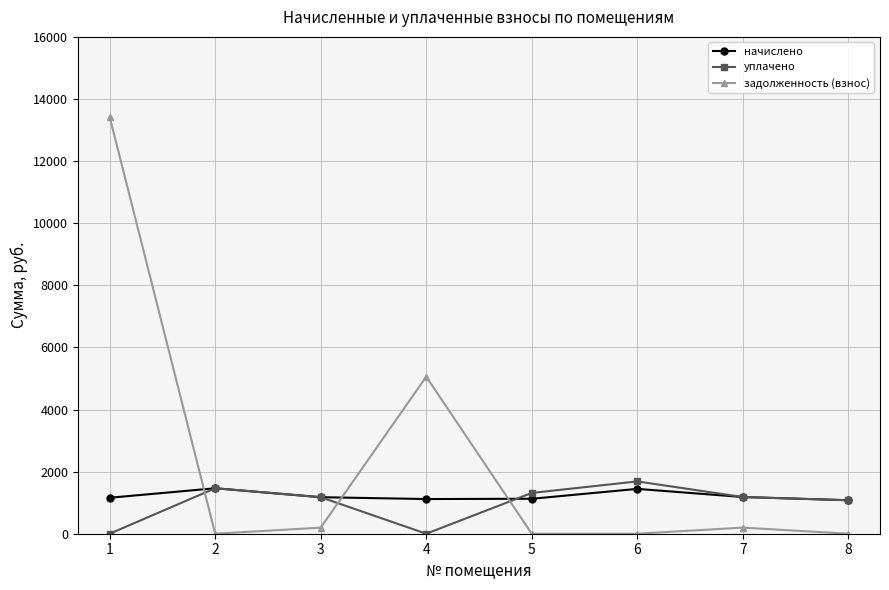

Rank the series by their maximum value, from highest to lowest.

задолженность (взнос), уплачено, начислено